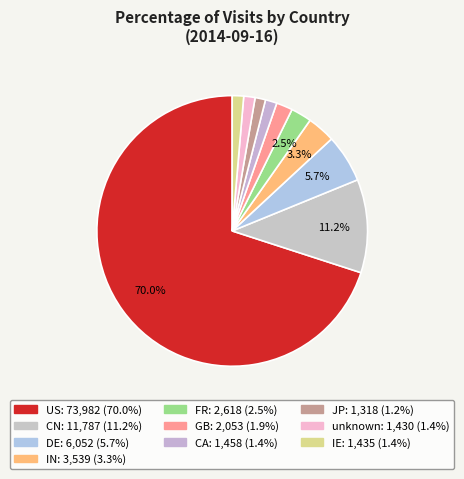

Count the number of slices in the pie.

10